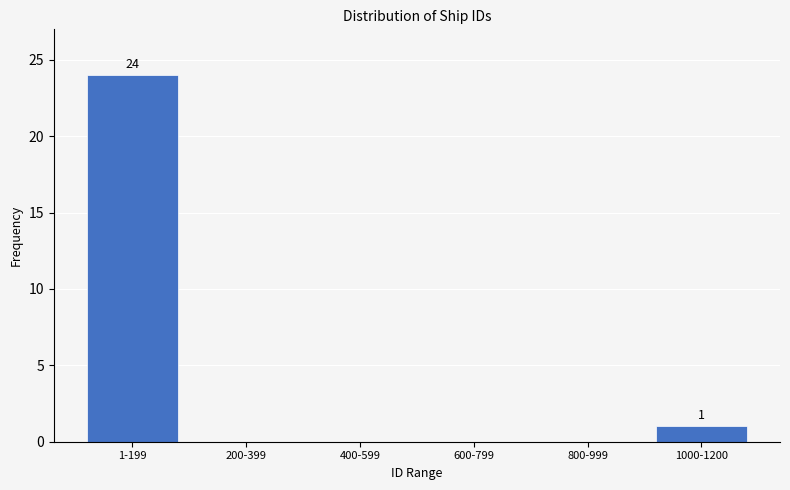

Reading left to right, extract all data points from this chart.

1-199=24	200-399=0	400-599=0	600-799=0	800-999=0	1000-1200=1